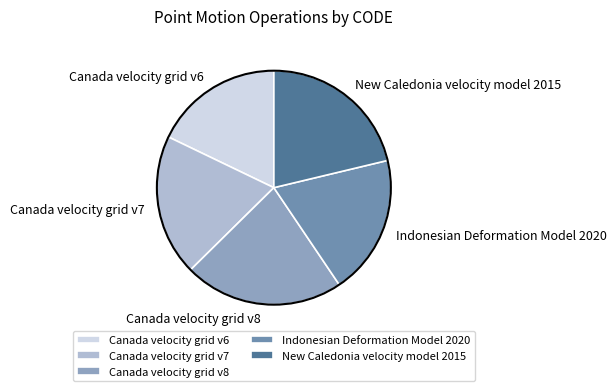

Count the number of slices in the pie.

5